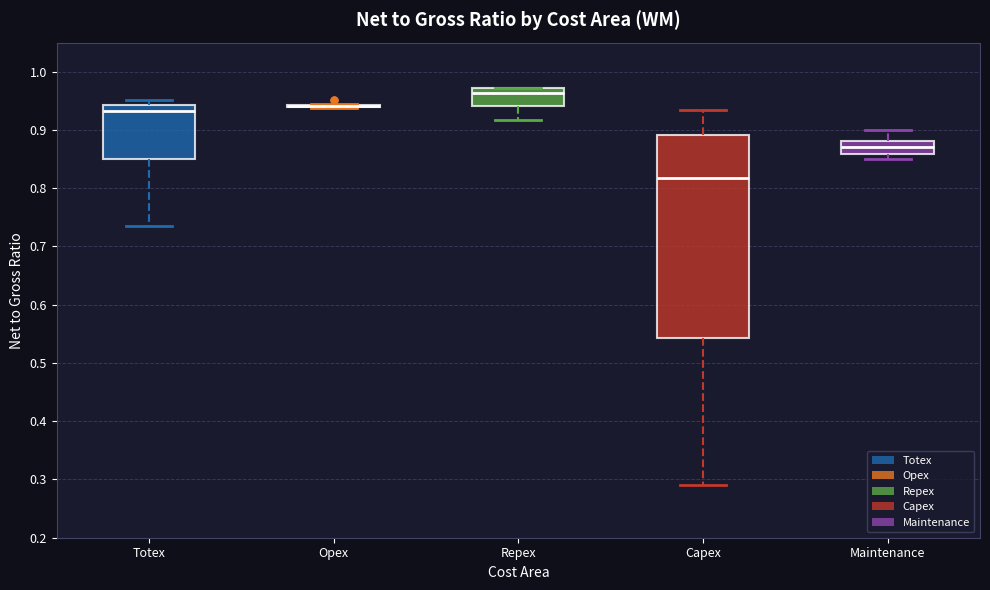

Reading left to right, transcribe this box plot: for each box, give where its median line is, the range the box spans, and where its two whiskers end, as read against the y-axis. The values are not printed on the chart, so give them approximately, as read against the axis.

Totex: median 0.93, box 0.85 to 0.94, whiskers 0.74 to 0.95
Opex: box collapsed to a line at 0.94, whiskers 0.94 to 0.94
Repex: median 0.96, box 0.94 to 0.97, whiskers 0.92 to 0.97
Capex: median 0.82, box 0.54 to 0.89, whiskers 0.29 to 0.93
Maintenance: median 0.87, box 0.86 to 0.88, whiskers 0.85 to 0.90